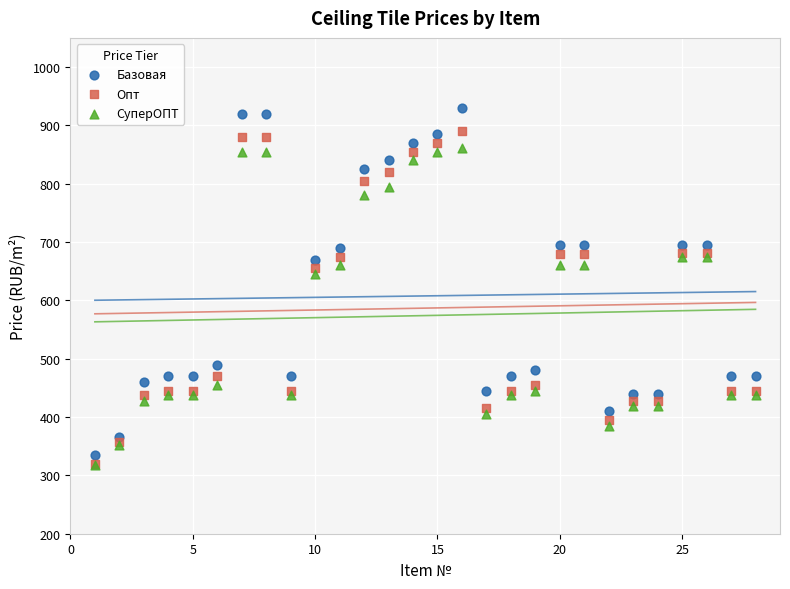

In the Опт series, what Y value is closest to 605?

655